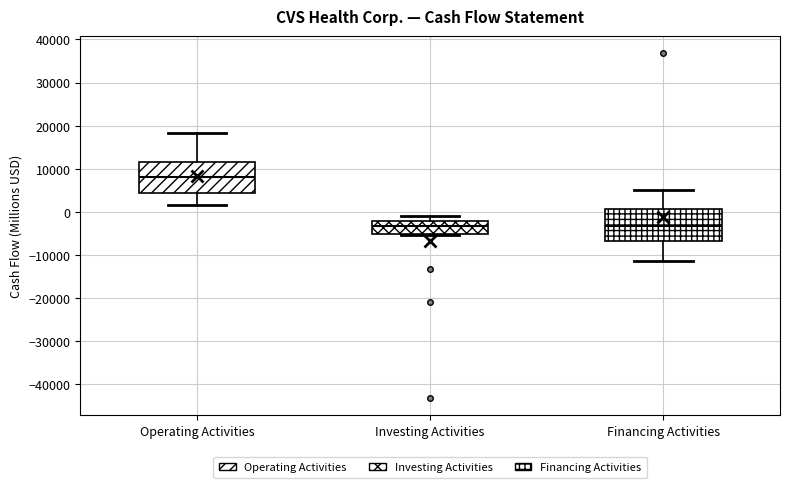

Reading left to right, read every box against the y-axis: the position of its median line, the range the box covers, and the ends of its whiskers. The values are not printed on the chart, so give them approximately, as read against the axis.

Operating Activities: median 8000, box 4000 to 11000, whiskers 2000 to 18000
Investing Activities: median -3000, box -5000 to -2000, whiskers -6000 to -1000
Financing Activities: median -3000, box -7000 to 1000, whiskers -11000 to 5000